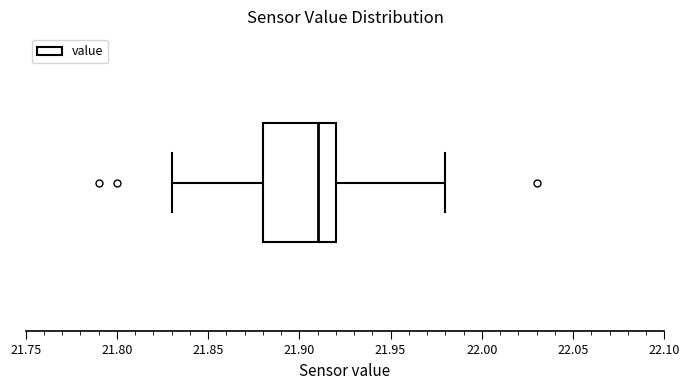

Read this box plot against the x-axis: the position of the median line, the range covered by the box, and the ends of both whiskers. The values are not printed on the chart, so give them approximately, as read against the axis.

median 21.91, box 21.88 to 21.92, whiskers 21.83 to 21.98